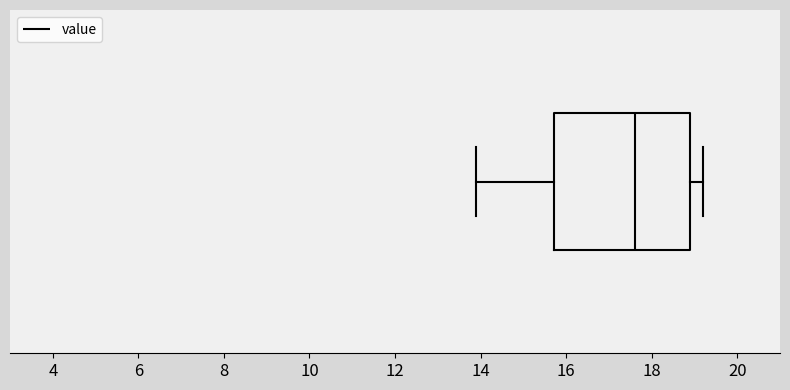

Transcribe this box plot: give where the median line is, the range the box spans, and where the two whiskers end, as read against the x-axis. The values are not printed on the chart, so give them approximately, as read against the axis.

median 17.6, box 15.8 to 19.0, whiskers 14.0 to 19.2